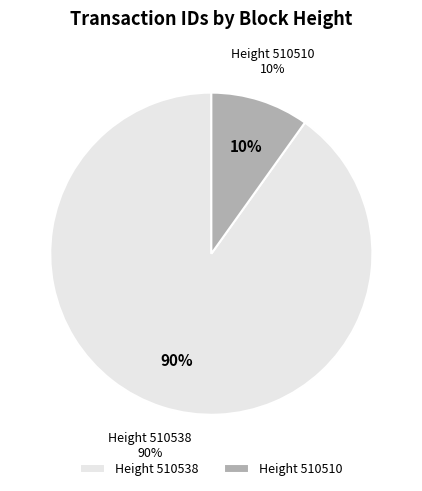

True or false: 510538 accounts for 90% of the total.

True